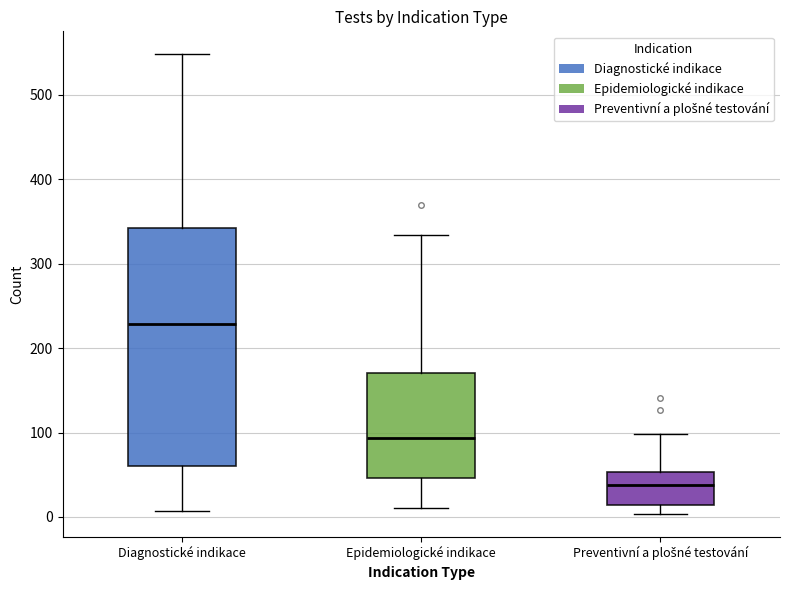

Comparing the boxes themselves (not the whiskers), which one is the tallest?

Diagnostické indikace